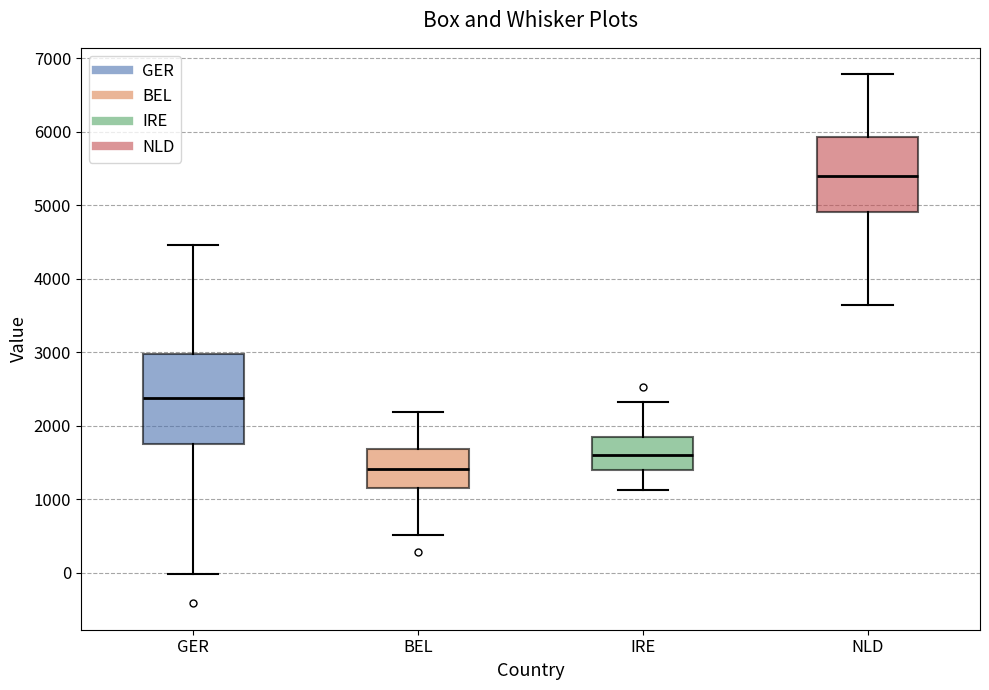

Reading left to right, transcribe this box plot: for each box, give where its median line is, the range the box spans, and where its two whiskers end, as read against the y-axis. The values are not printed on the chart, so give them approximately, as read against the axis.

GER: median 2400, box 1800 to 3000, whiskers 0 to 4500
BEL: median 1400, box 1100 to 1700, whiskers 500 to 2200
IRE: median 1600, box 1400 to 1800, whiskers 1100 to 2300
NLD: median 5400, box 4900 to 5900, whiskers 3600 to 6800